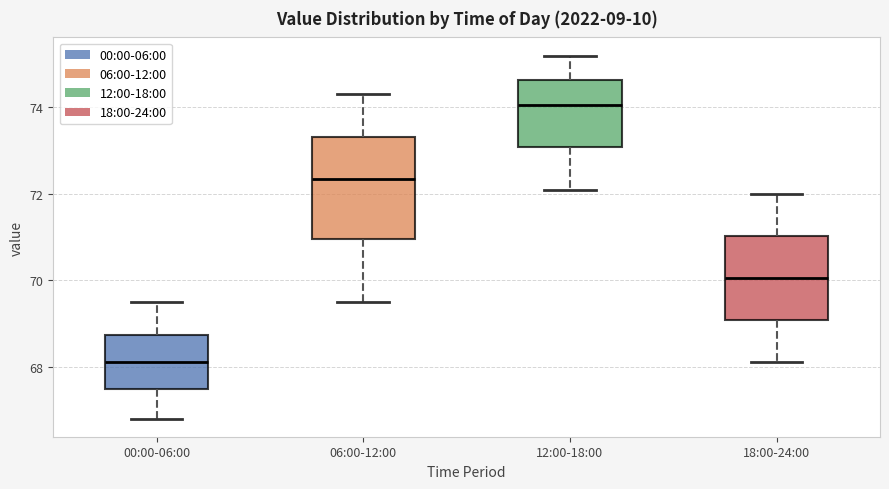

Reading left to right, read every box against the y-axis: the position of its median line, the range the box covers, and the ends of its whiskers. The values are not printed on the chart, so give them approximately, as read against the axis.

00:00-06:00: median 68.2, box 67.4 to 68.8, whiskers 66.8 to 69.6
06:00-12:00: median 72.4, box 71.0 to 73.4, whiskers 69.6 to 74.4
12:00-18:00: median 74.0, box 73.0 to 74.6, whiskers 72.2 to 75.2
18:00-24:00: median 70.0, box 69.0 to 71.0, whiskers 68.2 to 72.0